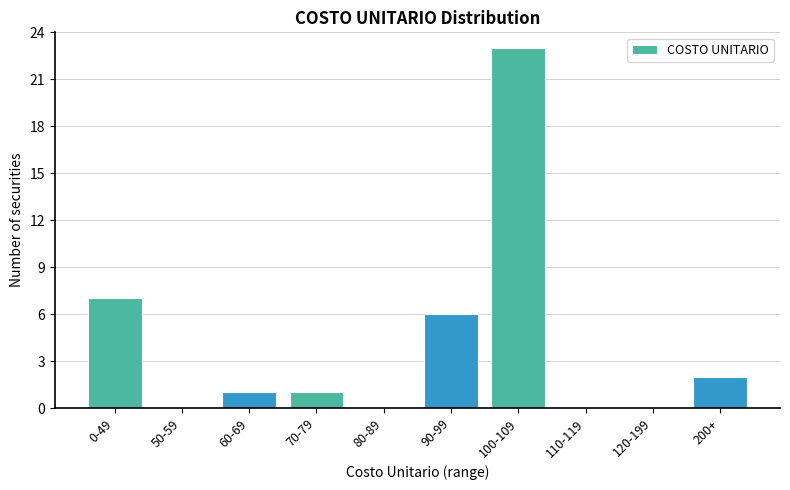

Reading right to left, extract all data points from this chart.

200+=2	120-199=0	110-119=0	100-109=23	90-99=6	80-89=0	70-79=1	60-69=1	50-59=0	0-49=7